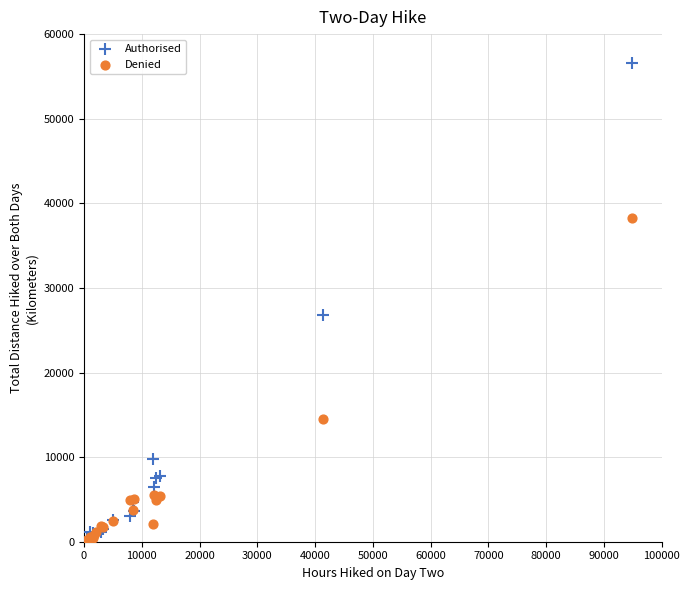

Across all series, what Y value is closest to 28362?

26840